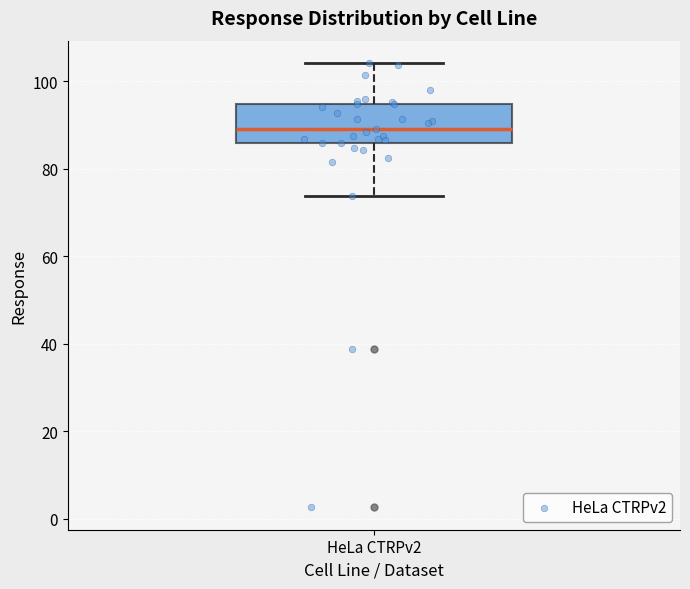

Transcribe this box plot: give where the median line is, the range the box spans, and where the two whiskers end, as read against the y-axis. The values are not printed on the chart, so give them approximately, as read against the axis.

median 90, box 86 to 94, whiskers 74 to 104